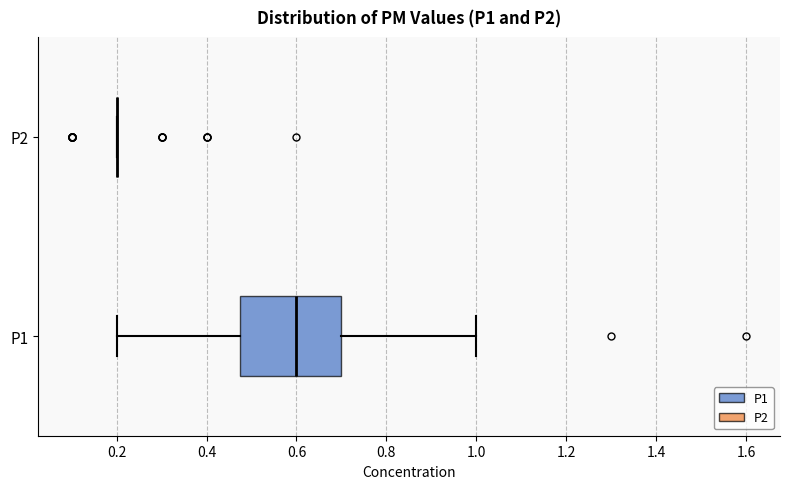

Reading bottom to top, transcribe this box plot: for each box, give where its median line is, the range the box spans, and where its two whiskers end, as read against the x-axis. The values are not printed on the chart, so give them approximately, as read against the axis.

P1: median 0.60, box 0.48 to 0.70, whiskers 0.20 to 1.00
P2: box collapsed to a line at 0.20, whiskers 0.20 to 0.20